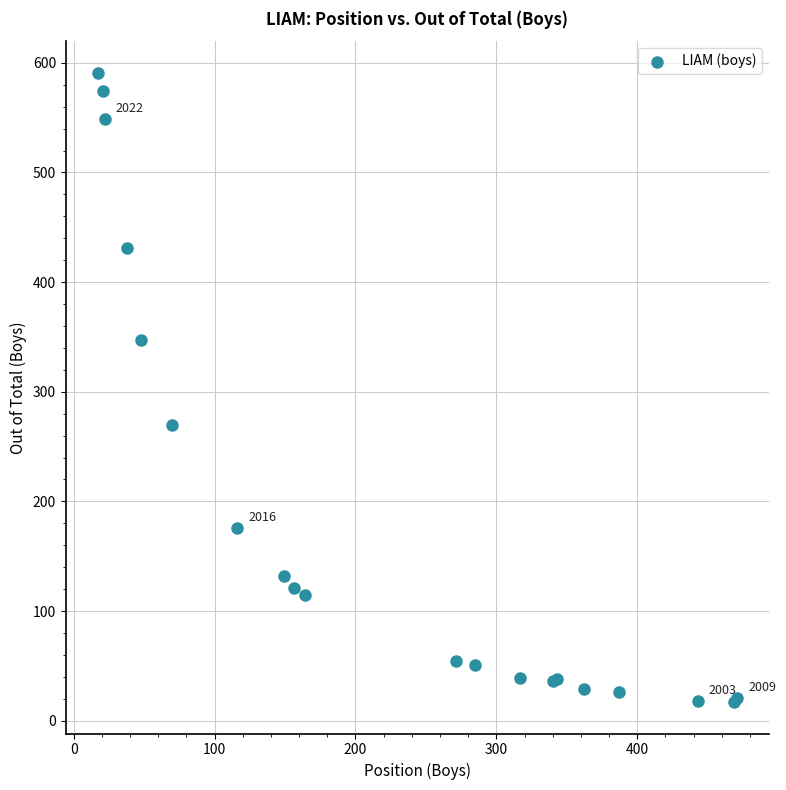

What Y value in the scatter plot is closest to 304?

270